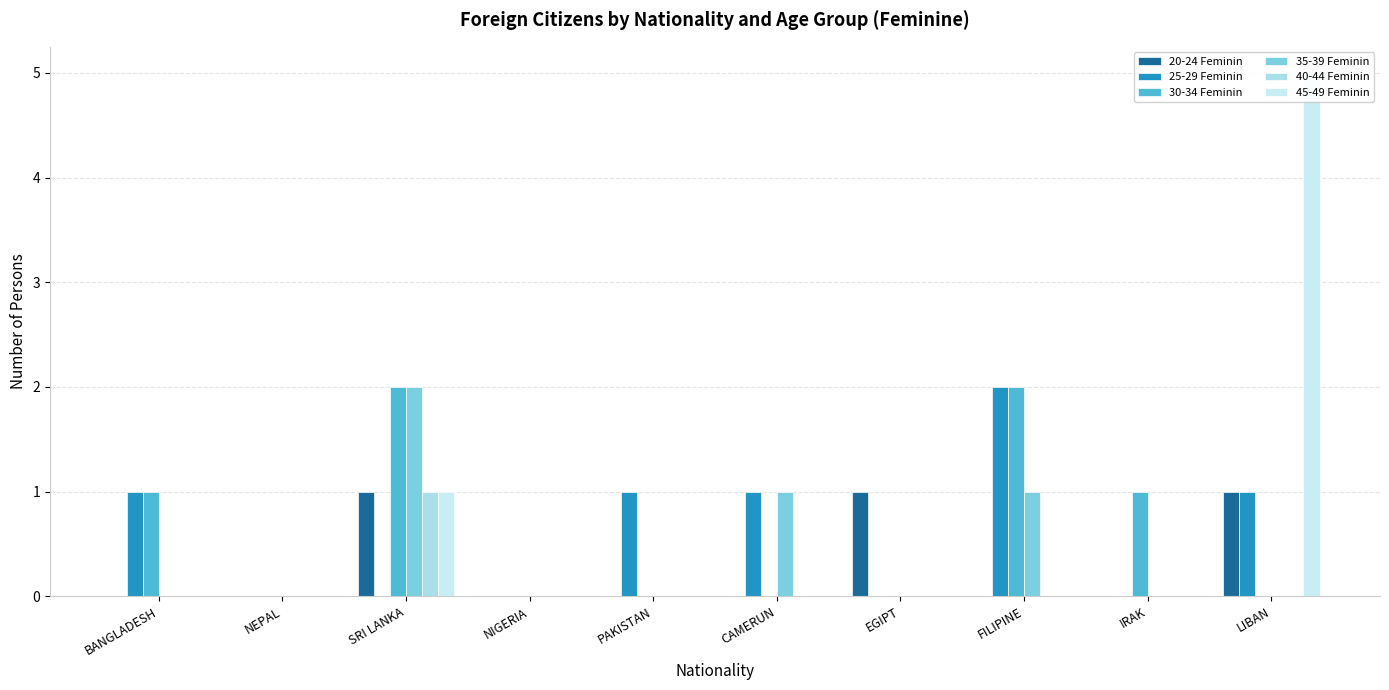

Is it true that 45-49 Feminin equals -3 at NIGERIA?

False